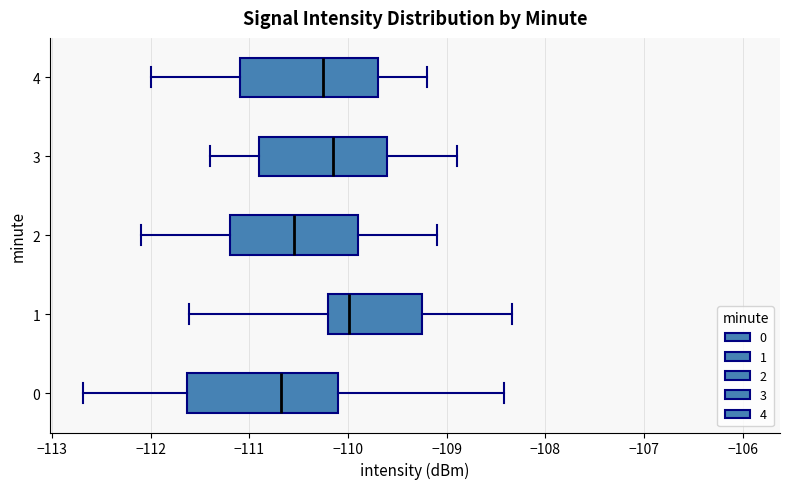

Reading bottom to top, transcribe this box plot: for each box, give where its median line is, the range the box spans, and where its two whiskers end, as read against the x-axis. The values are not printed on the chart, so give them approximately, as read against the axis.

0: median -110.7, box -111.6 to -110.1, whiskers -112.7 to -108.4
1: median -110.0, box -110.2 to -109.3, whiskers -111.6 to -108.3
2: median -110.5, box -111.2 to -109.9, whiskers -112.1 to -109.1
3: median -110.1, box -110.9 to -109.6, whiskers -111.4 to -108.9
4: median -110.2, box -111.1 to -109.7, whiskers -112.0 to -109.2